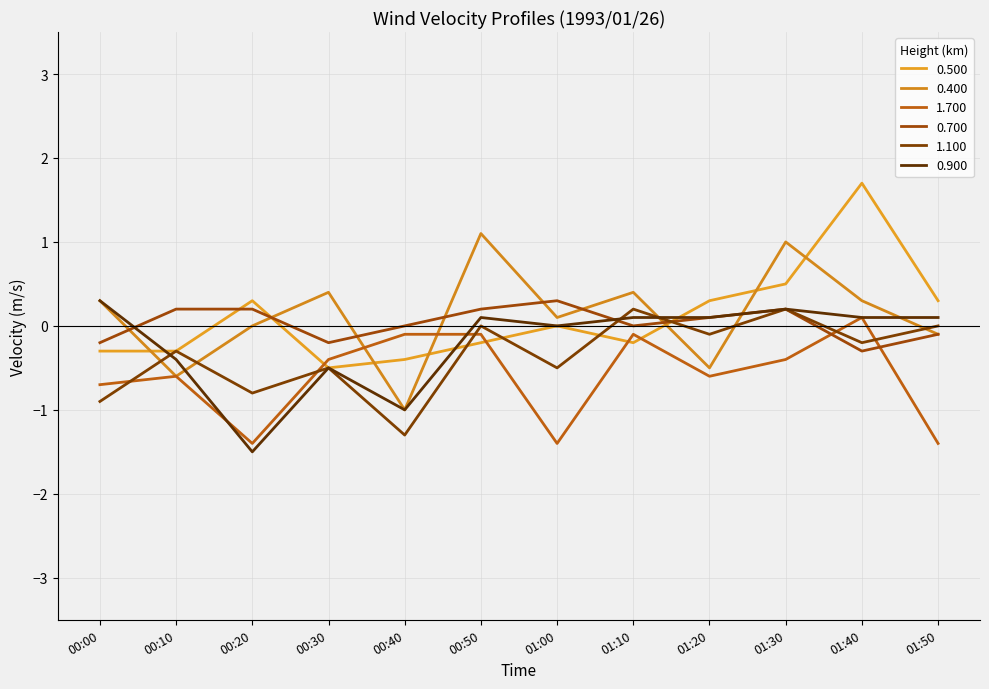

How many interior local valleys does the 0.700 series have?

3